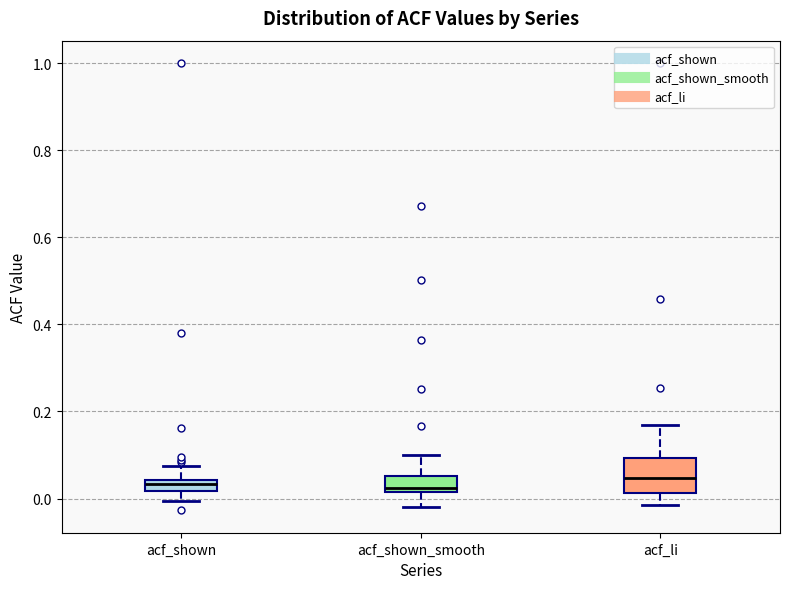

Where does the lower whisker of the box for acf_li end on the y-axis? The values are not printed on the chart, so give them approximately, as read against the axis.

-0.02